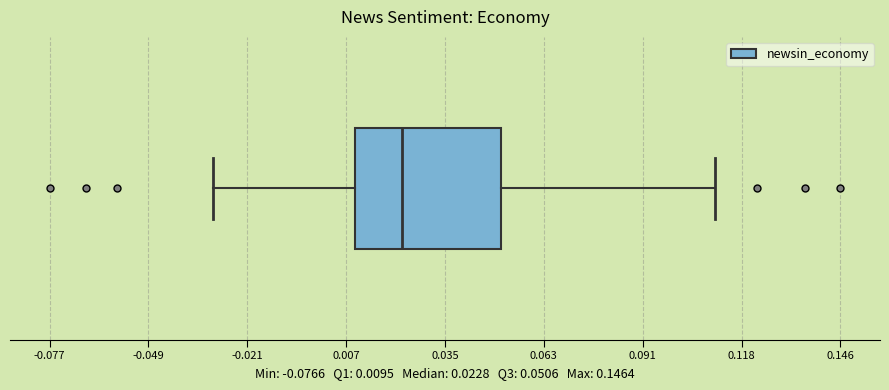

Transcribe this box plot: give where the median line is, the range the box spans, and where the two whiskers end, as read against the x-axis. The values are not printed on the chart, so give them approximately, as read against the axis.

median 0.025, box 0.010 to 0.050, whiskers -0.030 to 0.110